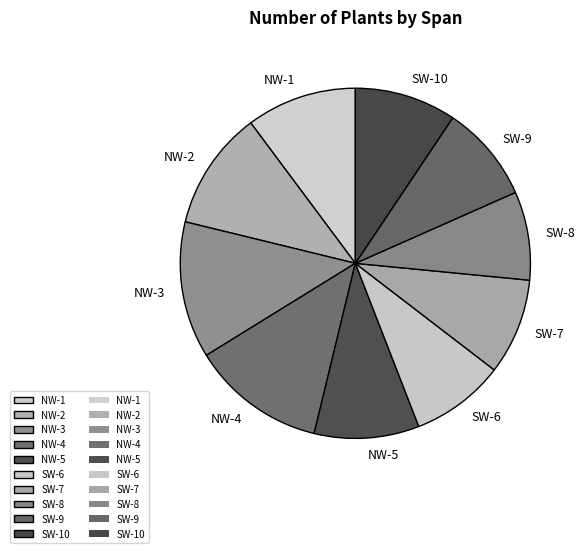

Between NW-1 and NW-3, which is larger?

NW-3